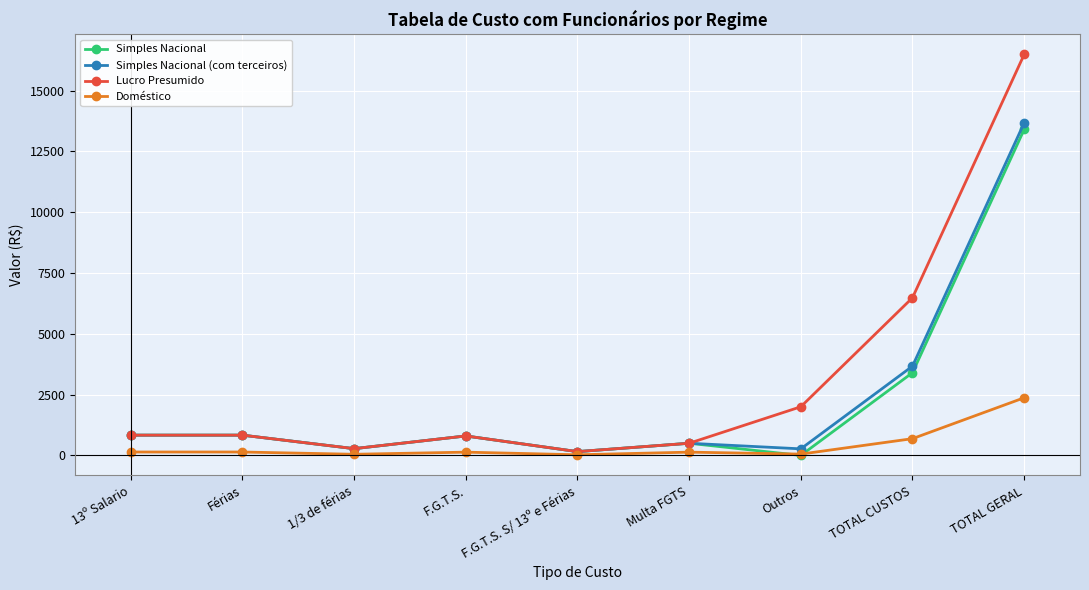

Where is the first local minimum for Simples Nacional (com terceiros)?

1/3 de férias